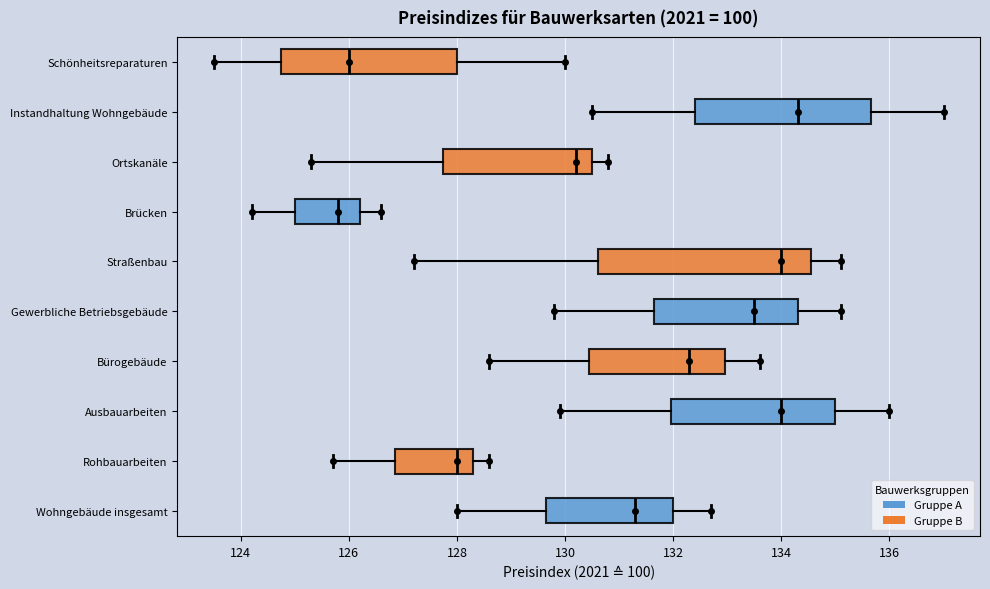

Which box has the furthest to the left median line?

Brücken